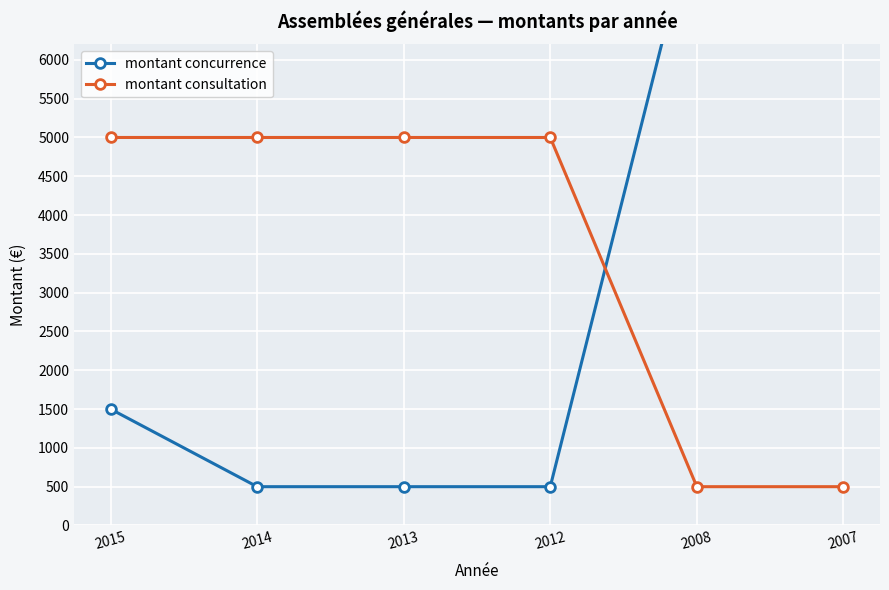

At which category is the sum across all series the highest?

2008